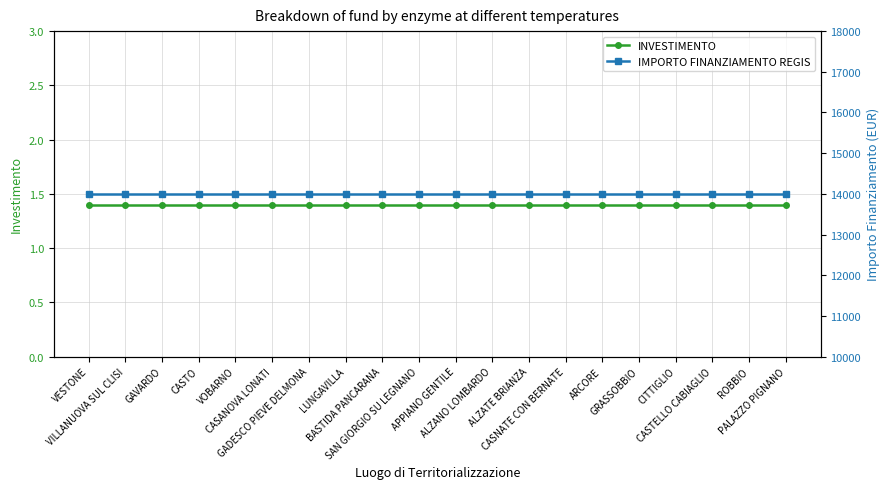

Reading right to left, extract all data points from this chart.

INVESTIMENTO: 1.4	1.4	1.4	1.4	1.4	1.4	1.4	1.4	1.4	1.4	1.4	1.4	1.4	1.4	1.4	1.4	1.4	1.4	1.4	1.4
IMPORTO FINANZIAMENTO REGIS: 14000.0	14000.0	14000.0	14000.0	14000.0	14000.0	14000.0	14000.0	14000.0	14000.0	14000.0	14000.0	14000.0	14000.0	14000.0	14000.0	14000.0	14000.0	14000.0	14000.0